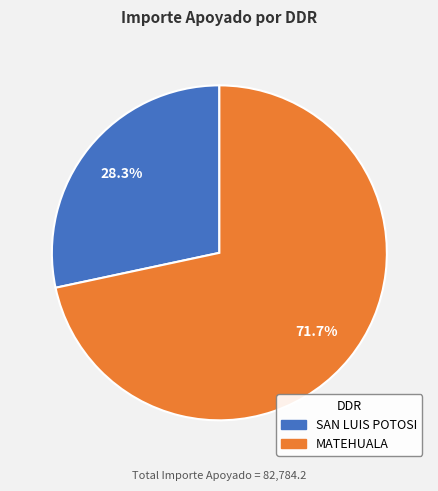

Does any single category account for the majority?

Yes